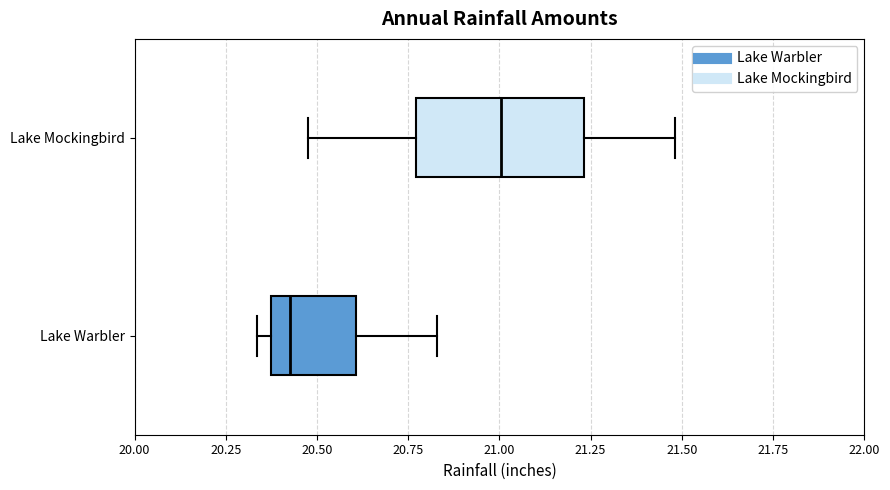

Which box's median line is the furthest to the right?

Lake Mockingbird